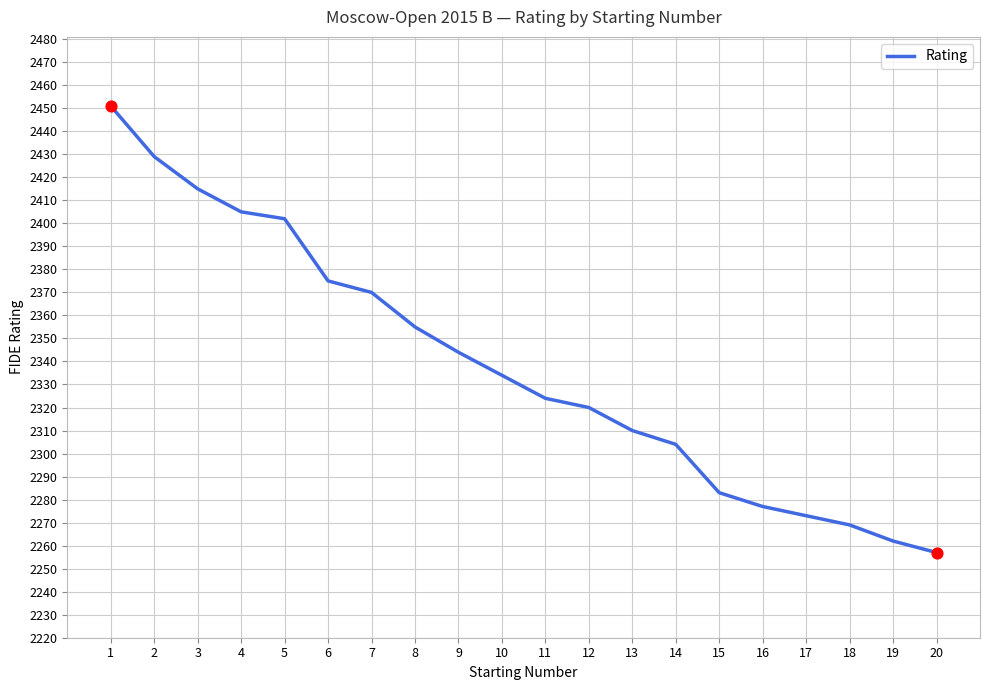

Between 12 and 4, which is larger?

4